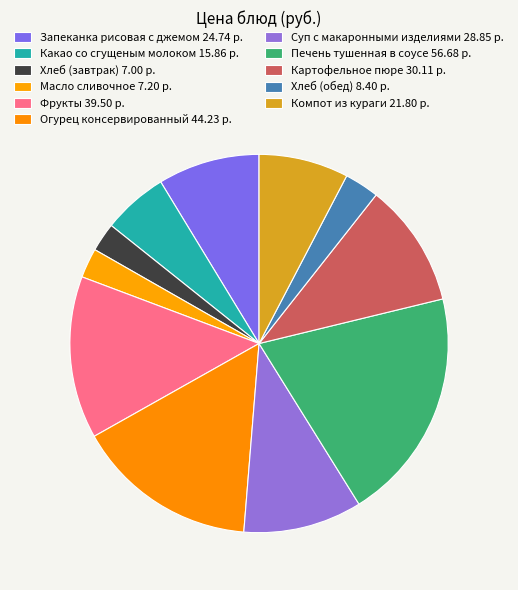

To the nearest percent, what is the difference between the Запеканка рисовая с джемом and Компот из кураги slice percentages?

1%